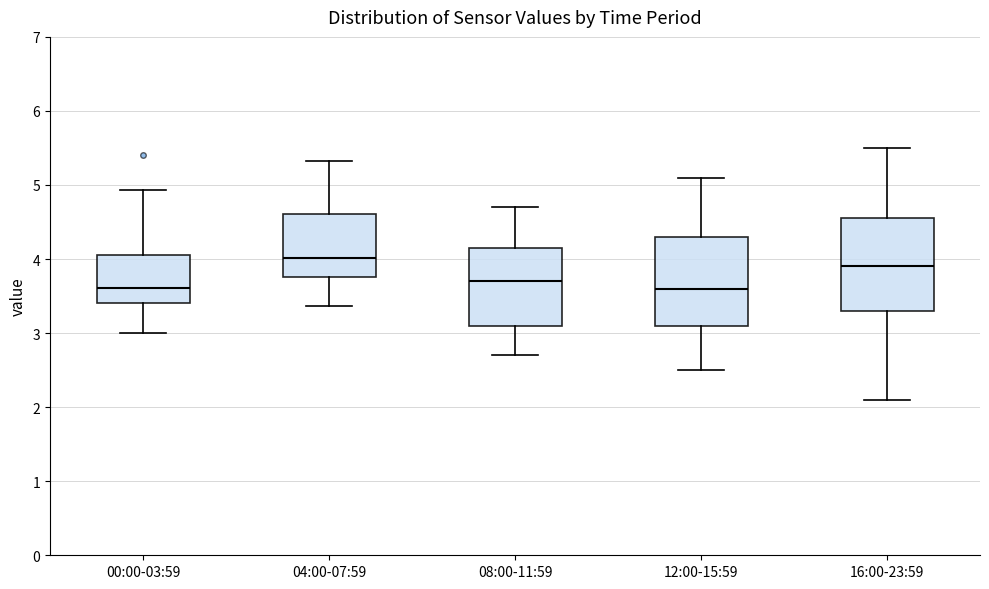

Where is the lower edge of the box for 04:00-07:59 on the y-axis? The values are not printed on the chart, so give them approximately, as read against the axis.

3.8